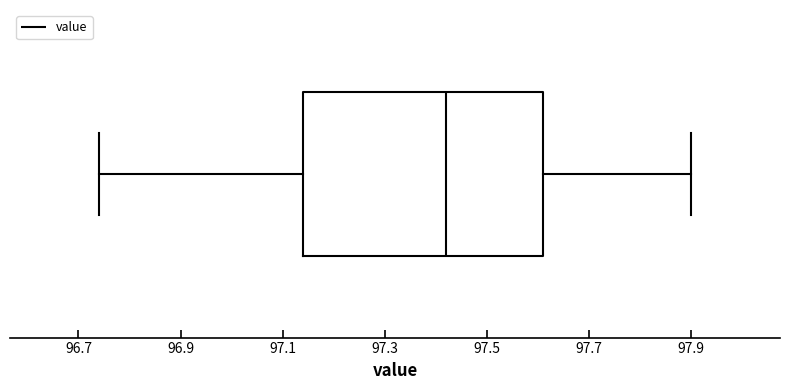

Where does the median line of the box sit on the x-axis? The values are not printed on the chart, so give them approximately, as read against the axis.

97.42